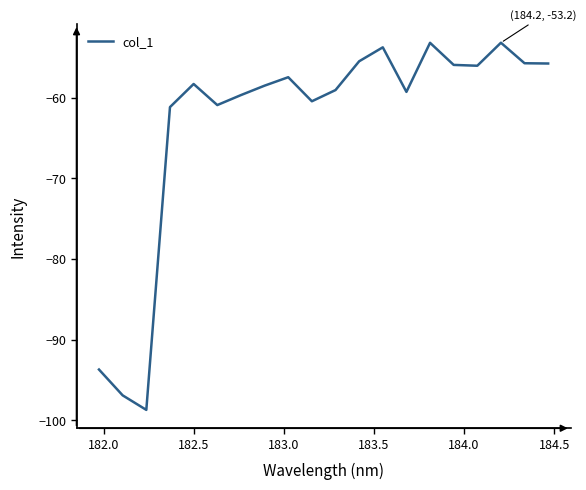

What is the average value?

-63.2